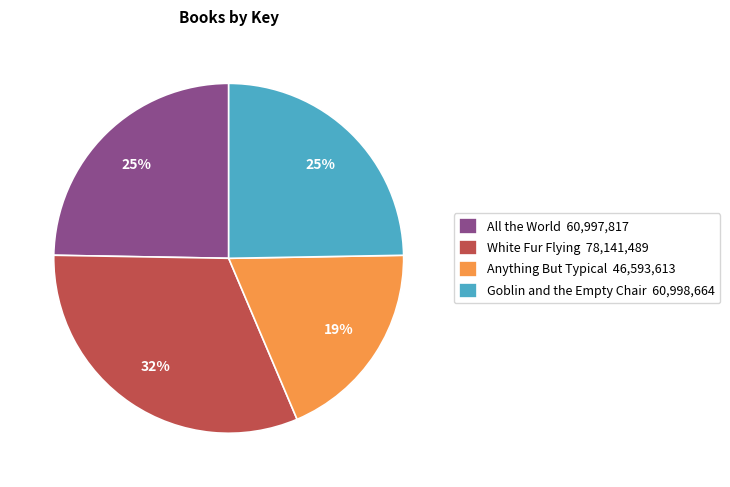

How many segments does this pie chart have?

4